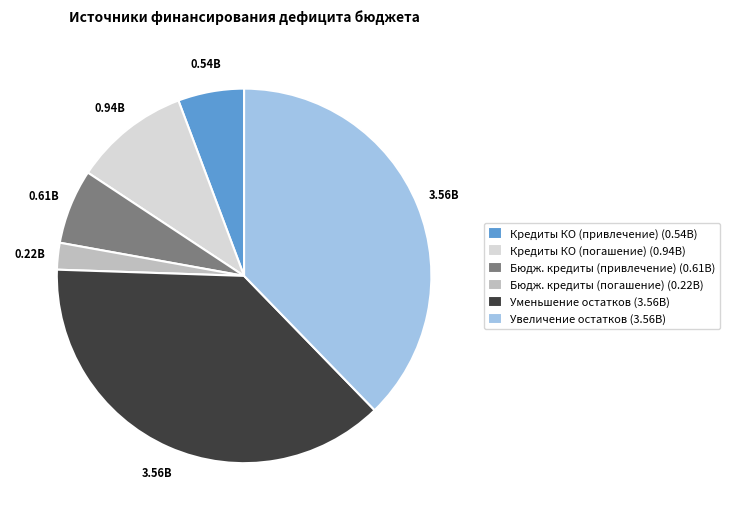

Count the number of slices in the pie.

6